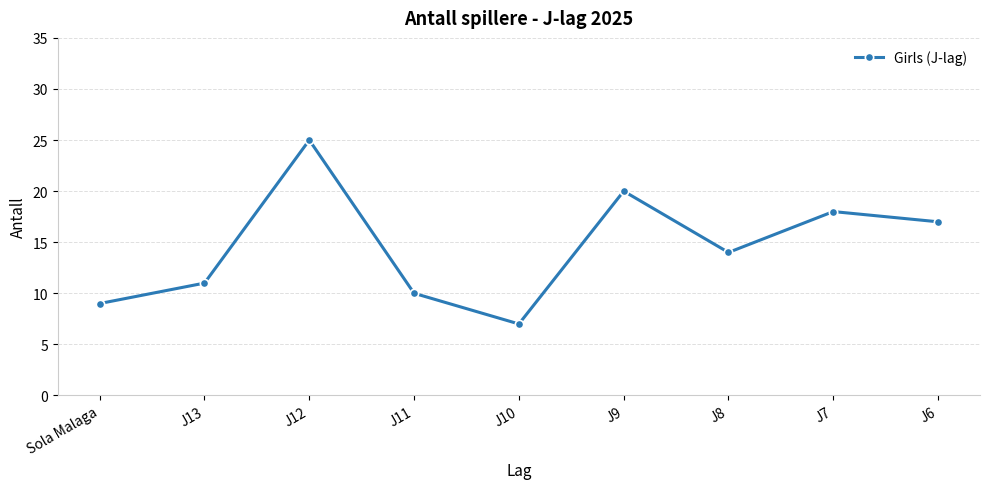

The value at J11 is 5. True or false?

False